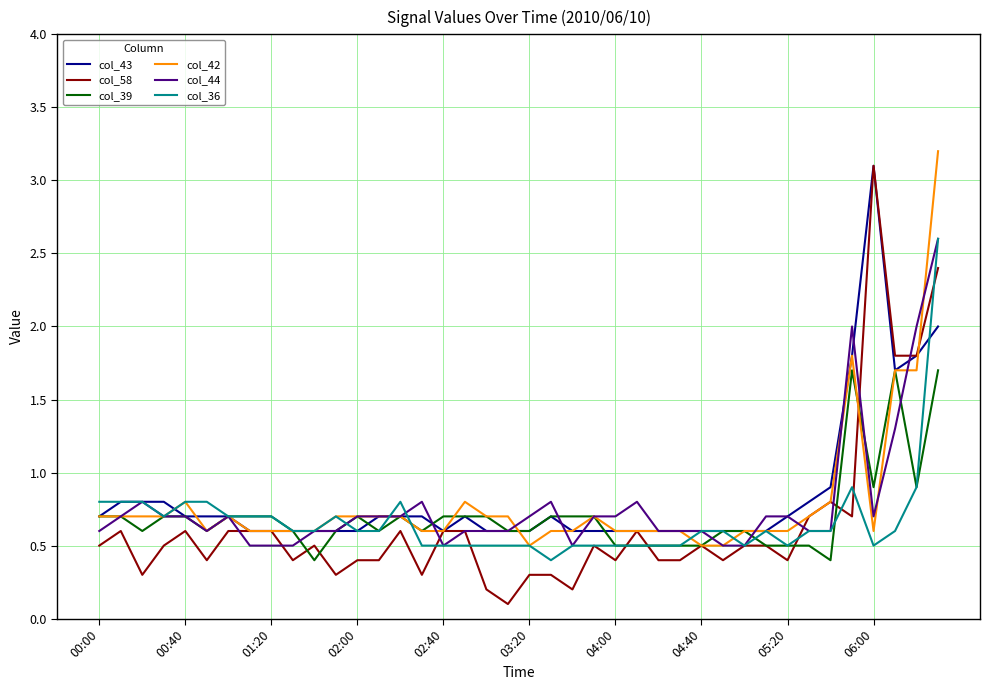

Reading left to right, extract all data points from this chart.

col_43: 0.7	0.8	0.8	0.8	0.7	0.7	0.7	0.6	0.6	0.6	0.6	0.6	0.6	0.7	0.7	0.7	0.6	0.7	0.6	0.6	0.6	0.7	0.6	0.6	0.6	0.6	0.6	0.6	0.6	0.6	0.6	0.6	0.7	0.8	0.9	1.8	3.1	1.7	1.8	2.0
col_58: 0.5	0.6	0.3	0.5	0.6	0.4	0.6	0.6	0.6	0.4	0.5	0.3	0.4	0.4	0.6	0.3	0.6	0.6	0.2	0.1	0.3	0.3	0.2	0.5	0.4	0.6	0.4	0.4	0.5	0.4	0.5	0.5	0.4	0.7	0.8	0.7	3.1	1.8	1.8	2.4
col_39: 0.7	0.7	0.6	0.7	0.7	0.6	0.7	0.7	0.7	0.6	0.4	0.6	0.7	0.6	0.7	0.6	0.7	0.7	0.7	0.6	0.6	0.7	0.7	0.7	0.5	0.5	0.5	0.5	0.5	0.6	0.6	0.5	0.5	0.5	0.4	1.7	0.9	1.7	0.9	1.7
col_42: 0.7	0.7	0.7	0.7	0.8	0.6	0.7	0.6	0.6	0.6	0.6	0.7	0.7	0.7	0.7	0.6	0.6	0.8	0.7	0.7	0.5	0.6	0.6	0.7	0.6	0.6	0.6	0.6	0.5	0.5	0.6	0.6	0.6	0.7	0.8	1.8	0.6	1.7	1.7	3.2
col_44: 0.6	0.7	0.8	0.7	0.7	0.6	0.7	0.5	0.5	0.5	0.6	0.6	0.7	0.7	0.7	0.8	0.5	0.6	0.6	0.6	0.7	0.8	0.5	0.7	0.7	0.8	0.6	0.6	0.6	0.5	0.5	0.7	0.7	0.6	0.6	2.0	0.7	1.3	2.0	2.6
col_36: 0.8	0.8	0.8	0.7	0.8	0.8	0.7	0.7	0.7	0.6	0.6	0.7	0.6	0.6	0.8	0.5	0.5	0.5	0.5	0.5	0.5	0.4	0.5	0.5	0.5	0.5	0.5	0.5	0.6	0.6	0.5	0.6	0.5	0.6	0.6	0.9	0.5	0.6	0.9	2.6